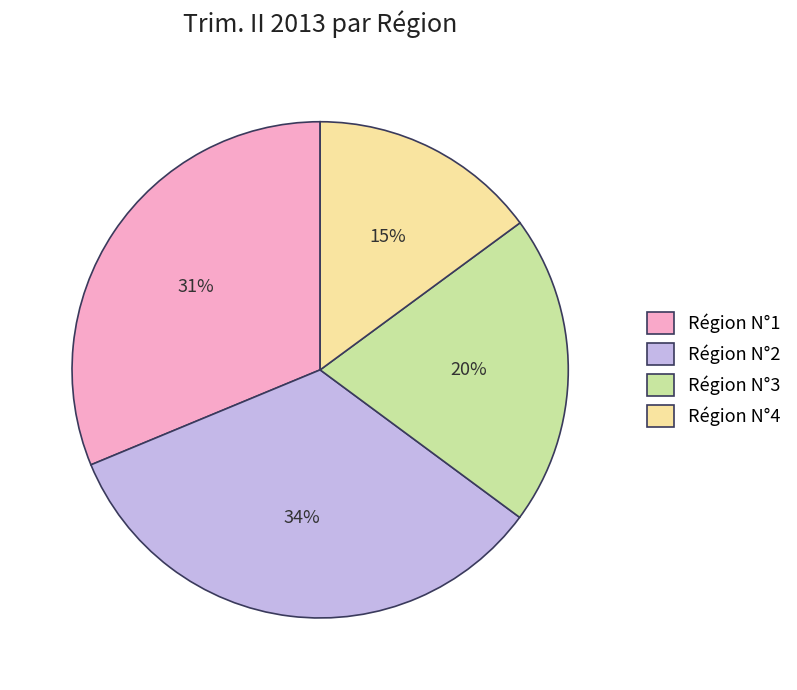

What percentage is the Région N°4 slice, to the nearest percent?

15%